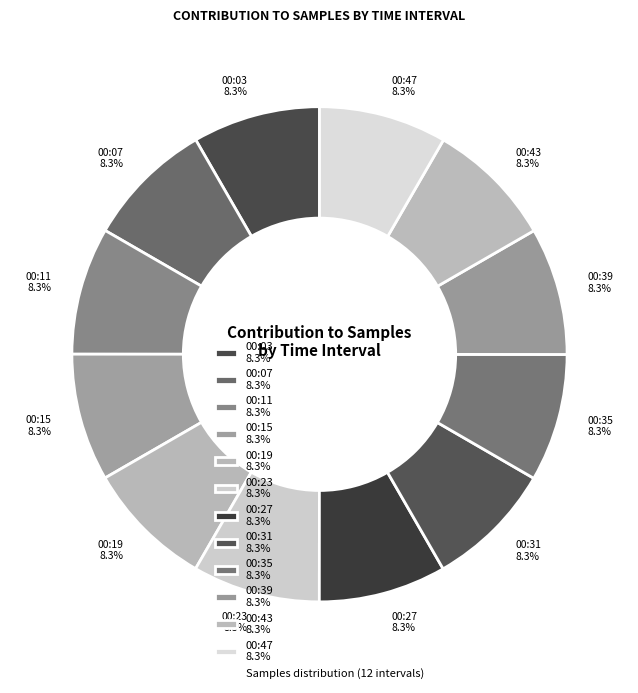

Count the number of slices in the pie.

12